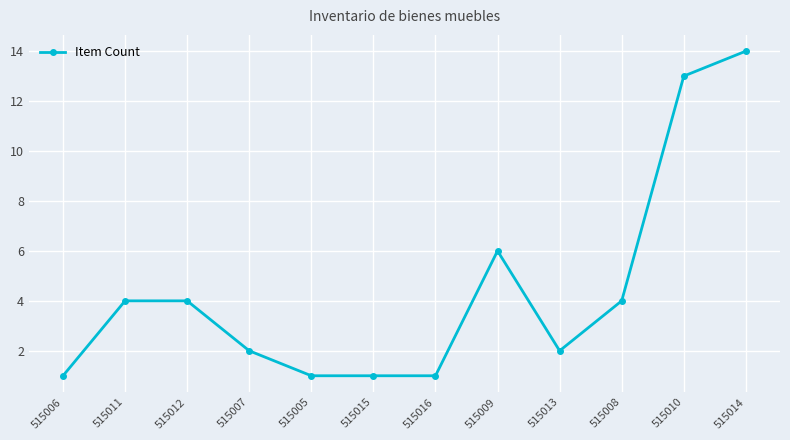

Reading left to right, transcribe all the data shown in this chart.

515006=1	515011=4	515012=4	515007=2	515005=1	515015=1	515016=1	515009=6	515013=2	515008=4	515010=13	515014=14